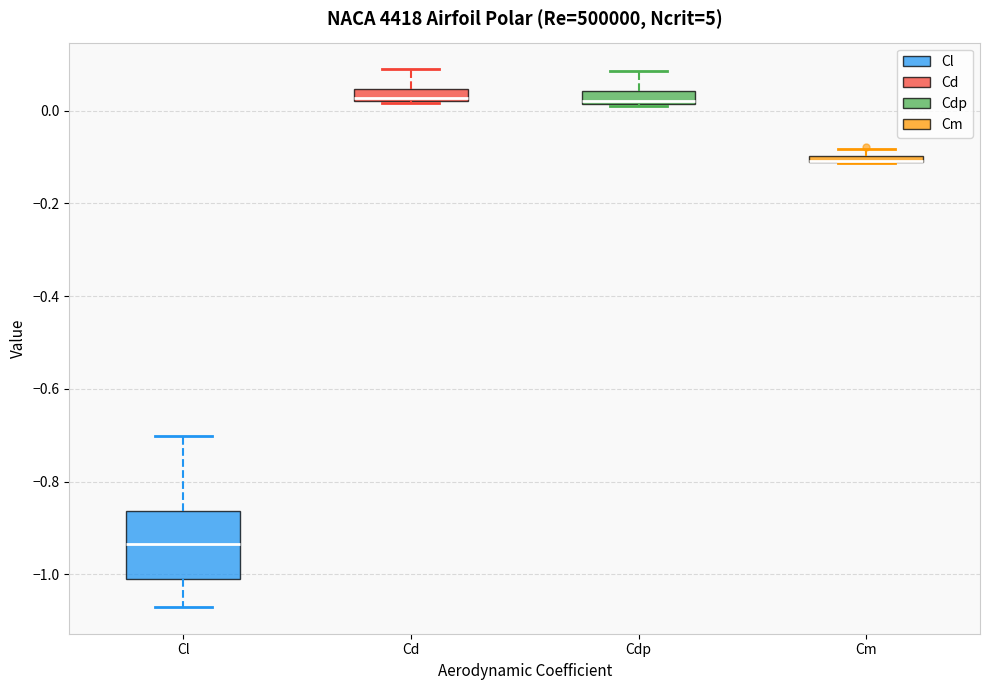

Where is the upper edge of the box for Cl on the y-axis? The values are not printed on the chart, so give them approximately, as read against the axis.

-0.86